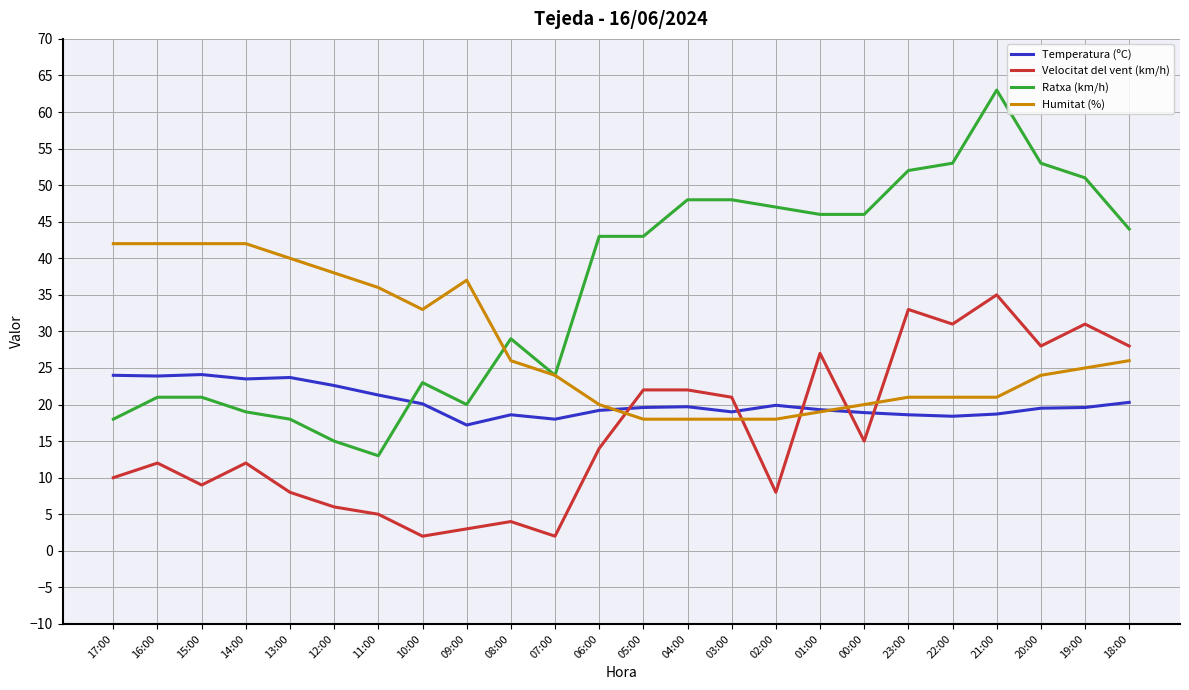

What is the minimum value shown in the chart?

2.0